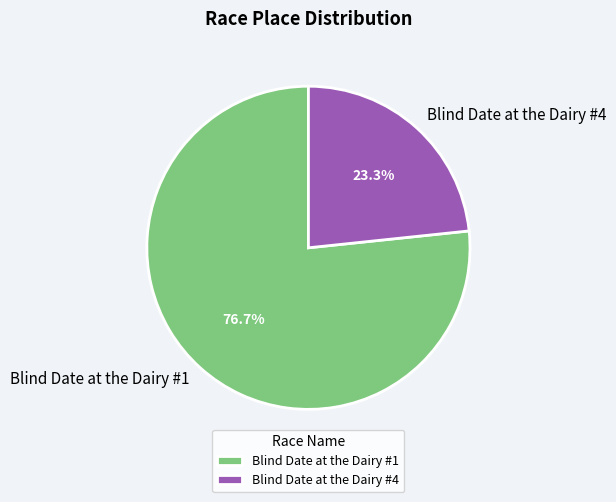

What is the ratio of the value at Blind Date at the Dairy #1 to the value at Blind Date at the Dairy #4?

3.3